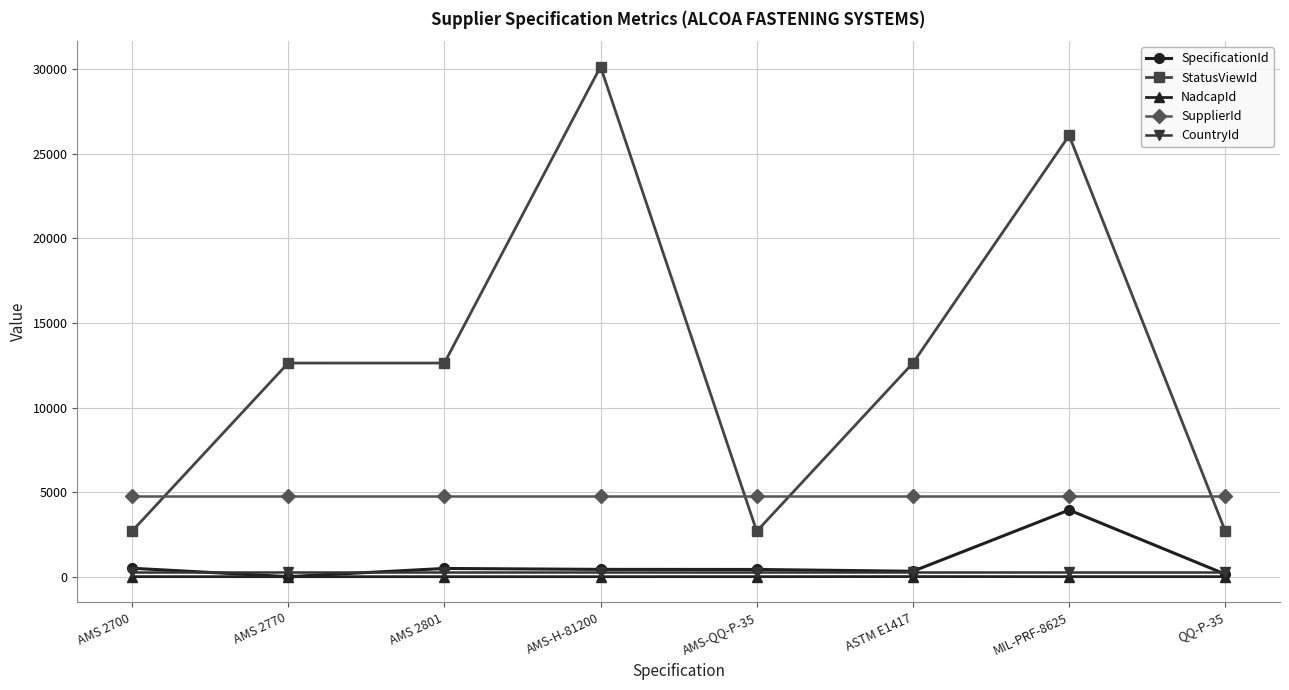

Which series has the widest spread of values?

StatusViewId